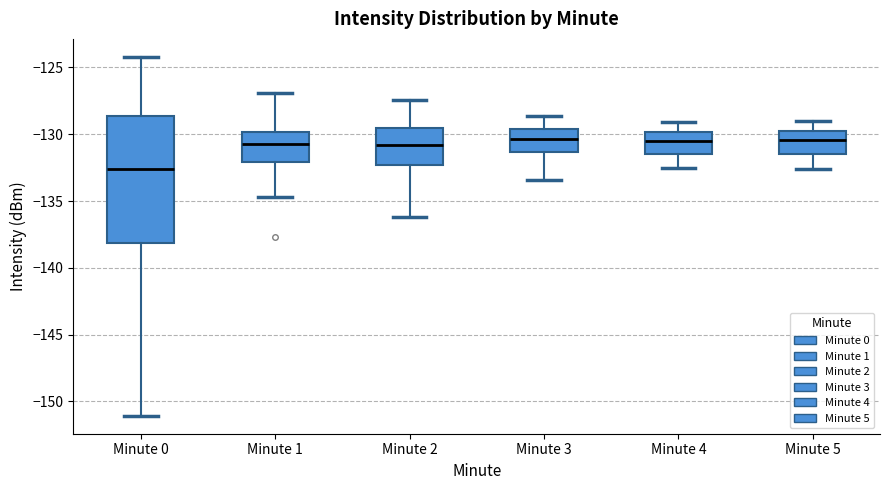

Reading left to right, read every box against the y-axis: the position of its median line, the range the box covers, and the ends of its whiskers. The values are not printed on the chart, so give them approximately, as read against the axis.

Minute 0: median -132.5, box -138.0 to -128.5, whiskers -151.0 to -124.0
Minute 1: median -130.5, box -132.0 to -130.0, whiskers -134.5 to -127.0
Minute 2: median -131.0, box -132.5 to -129.5, whiskers -136.0 to -127.5
Minute 3: median -130.5, box -131.5 to -129.5, whiskers -133.5 to -128.5
Minute 4: median -130.5, box -131.5 to -130.0, whiskers -132.5 to -129.0
Minute 5: median -130.5, box -131.5 to -129.5, whiskers -132.5 to -129.0